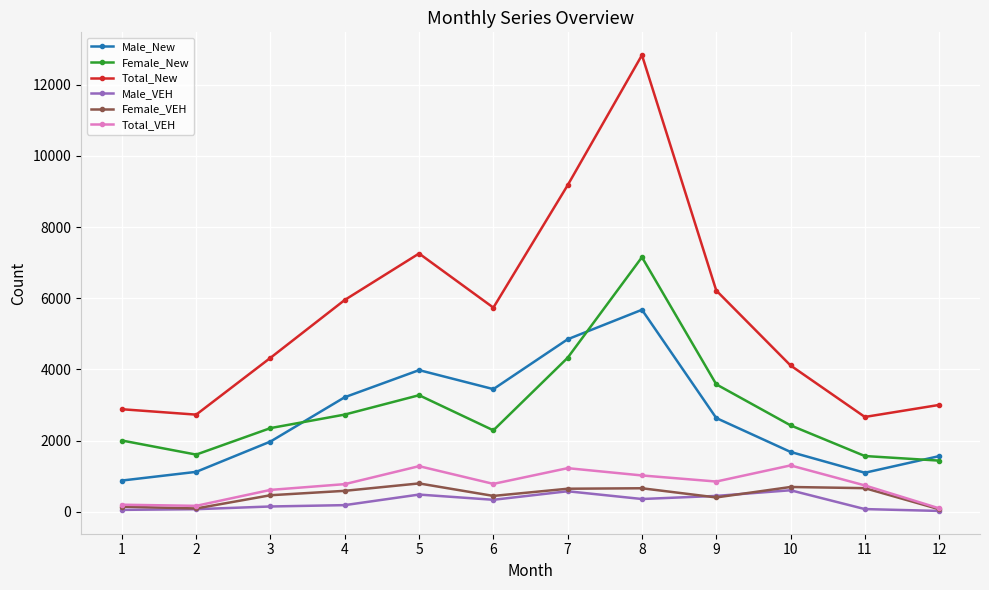

What is the greatest value displayed?

12834